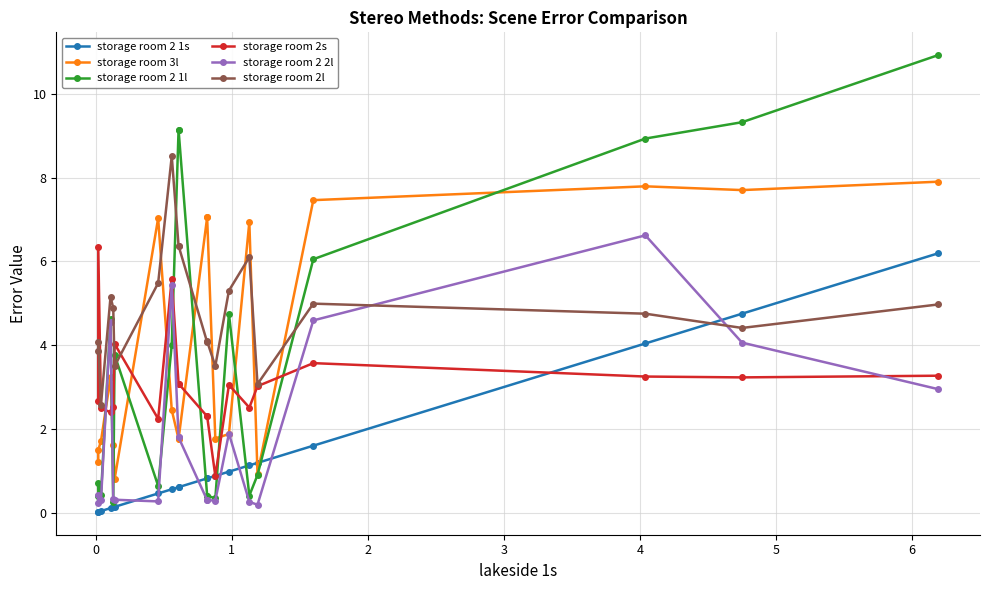

The value of storage room 2l at 16 is 7.5. True or false?

False